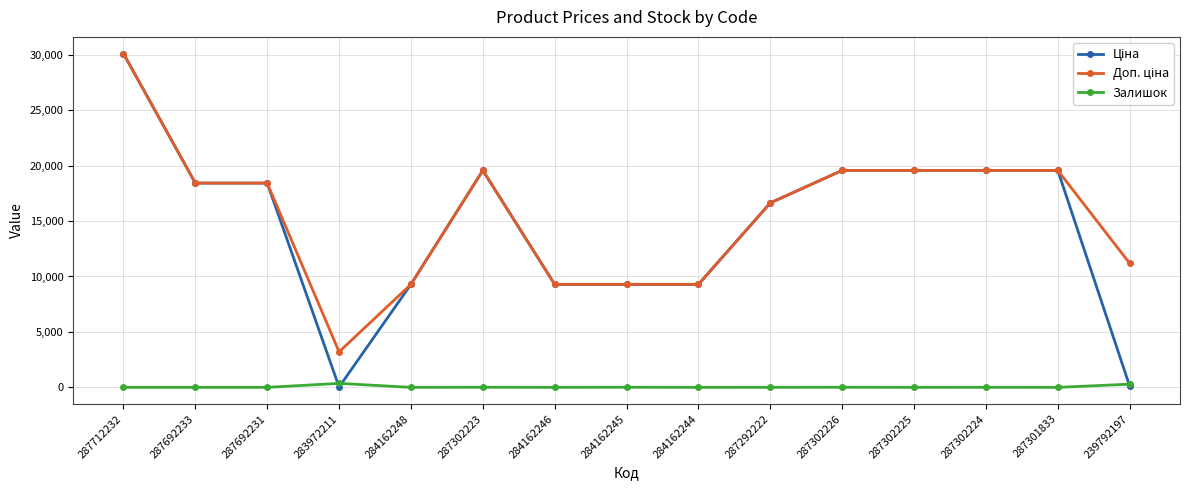

At which category is the sum across all series the highest?

287712232